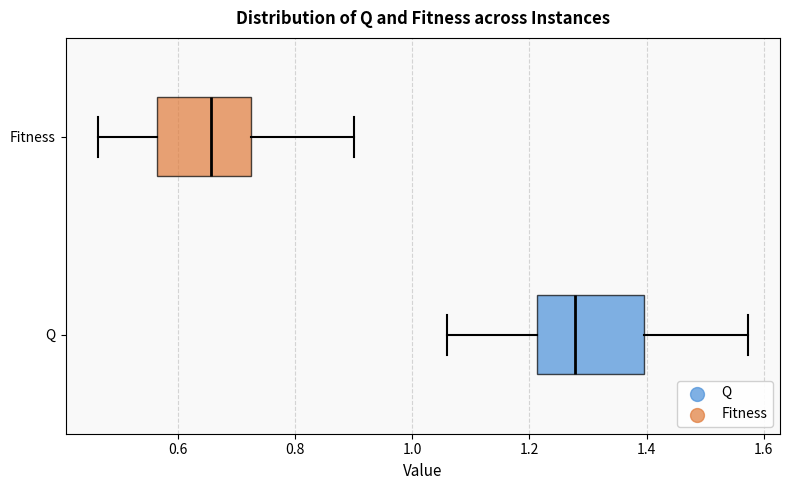

Which box has the furthest to the left median line?

Fitness